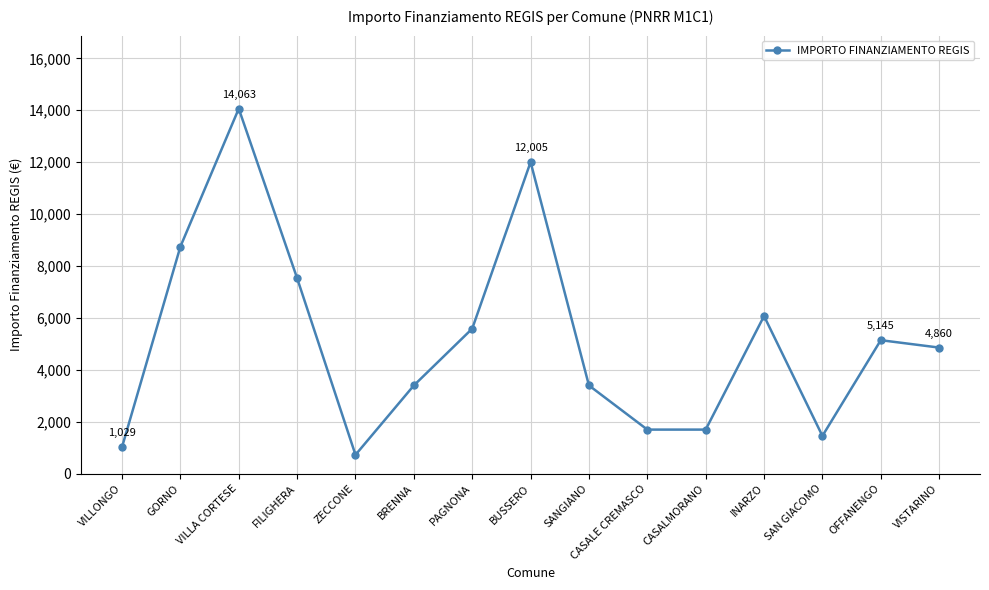

Reading left to right, transcribe all the data shown in this chart.

VILLONGO=1029	GORNO=8748	VILLA CORTESE=14063	FILIGHERA=7533	ZECCONE=729	BRENNA=3402	PAGNONA=5589	BUSSERO=12005	SANGIANO=3402	CASALE CREMASCO=1701	CASALMORANO=1701	INARZO=6075	SAN GIACOMO=1458	OFFANENGO=5145	VISTARINO=4860